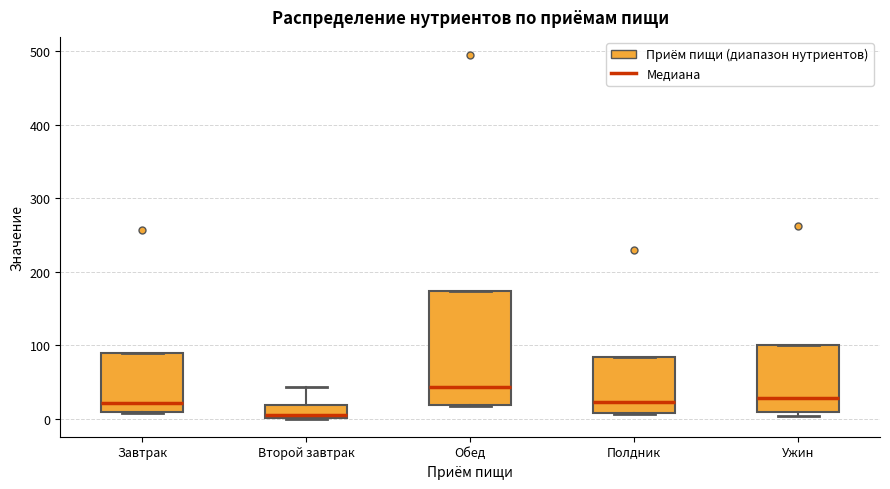

Reading left to right, transcribe this box plot: for each box, give where its median line is, the range the box spans, and where its two whiskers end, as read against the y-axis. The values are not printed on the chart, so give them approximately, as read against the axis.

Завтрак: median 20, box 10 to 90, whiskers 10 to 90
Второй завтрак: median 10, box 0 to 20, whiskers 0 to 40
Обед: median 40, box 20 to 170, whiskers 20 to 170
Полдник: median 20, box 10 to 80, whiskers 10 to 80
Ужин: median 30, box 10 to 100, whiskers 0 to 100